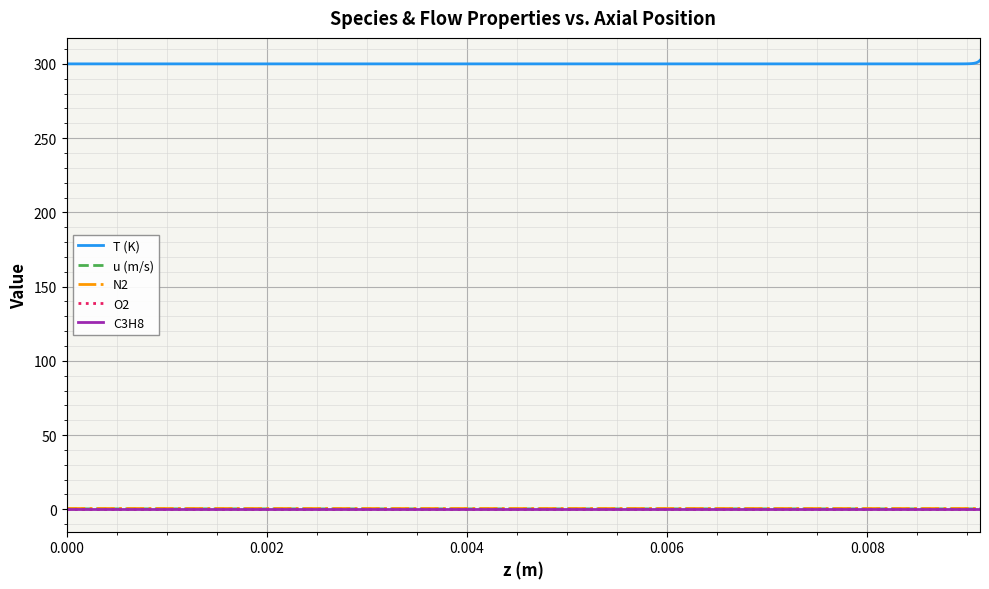

How many lines are shown in the chart?

5